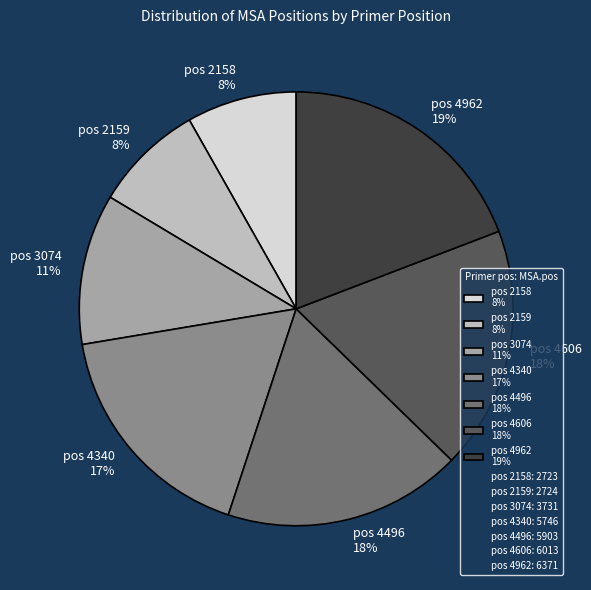

Between pos 4606 18% and pos 4340 17%, which is larger?

pos 4606 18%